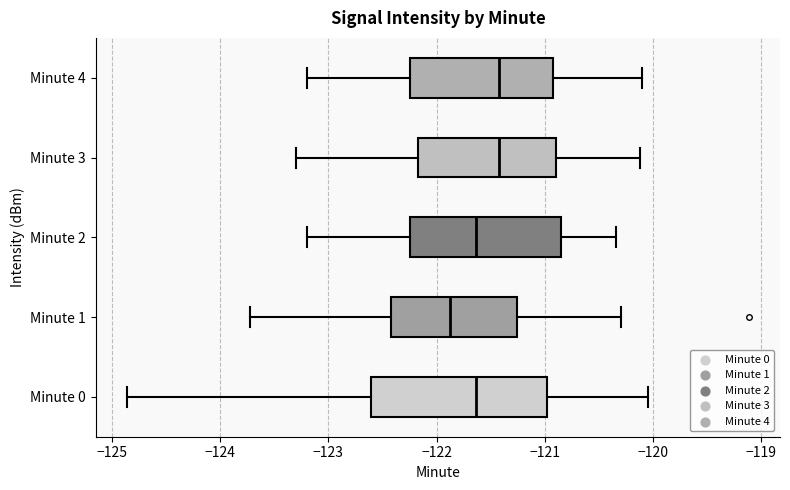

Reading bottom to top, read every box against the x-axis: the position of its median line, the range the box covers, and the ends of its whiskers. The values are not printed on the chart, so give them approximately, as read against the axis.

Minute 0: median -121.6, box -122.6 to -121.0, whiskers -124.9 to -120.0
Minute 1: median -121.9, box -122.4 to -121.3, whiskers -123.7 to -120.3
Minute 2: median -121.6, box -122.2 to -120.9, whiskers -123.2 to -120.3
Minute 3: median -121.4, box -122.2 to -120.9, whiskers -123.3 to -120.1
Minute 4: median -121.4, box -122.2 to -120.9, whiskers -123.2 to -120.1